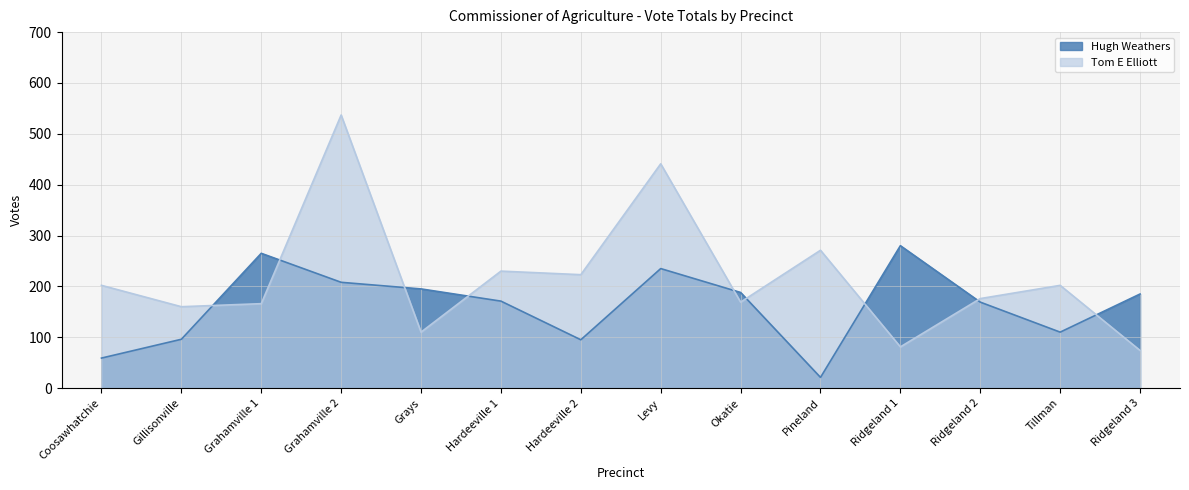

What is the difference between the maximum and minimum values in the Tom E Elliott series?

463